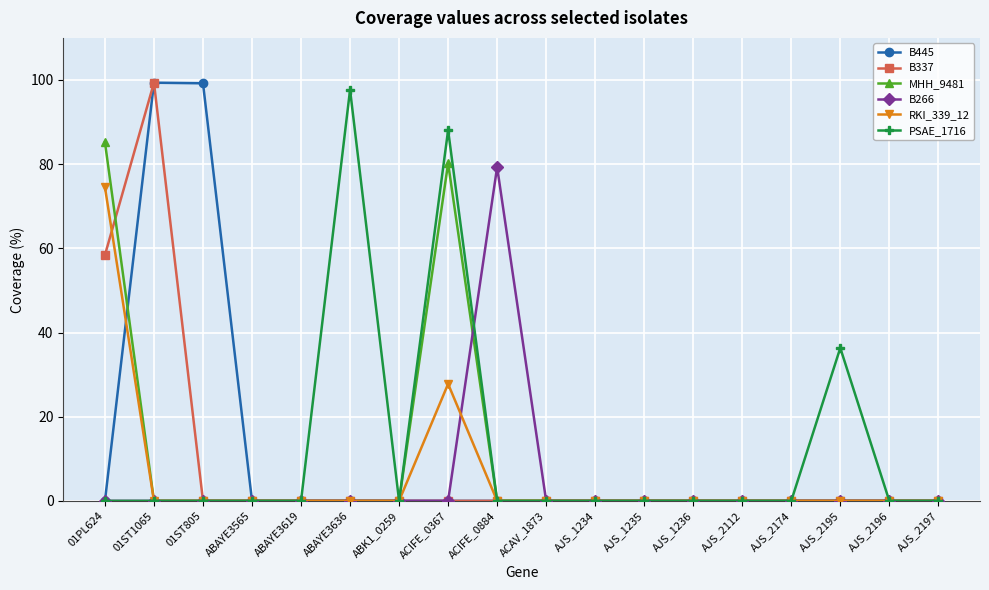

Which series has the largest total across all categories?

PSAE_1716